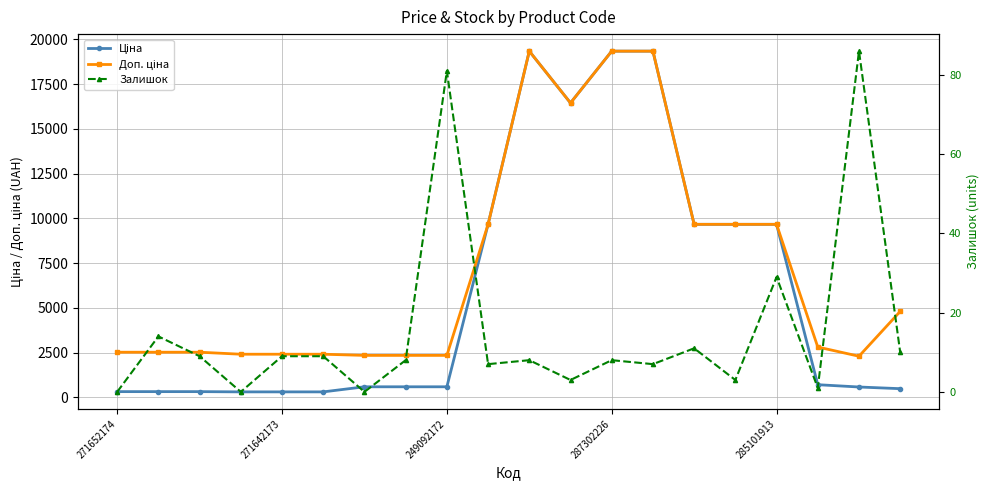

Where does the Доп. ціна series first go above 2807?

9